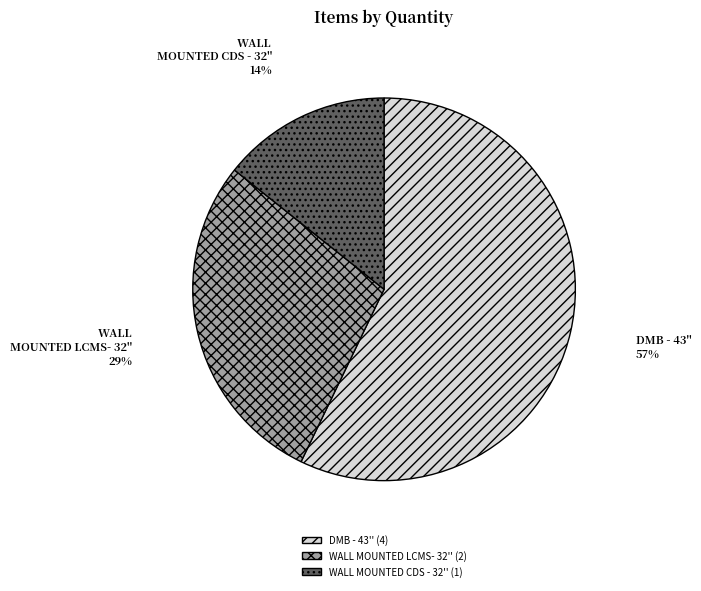

True or false: DMB - 43'' accounts for 69% of the total.

False